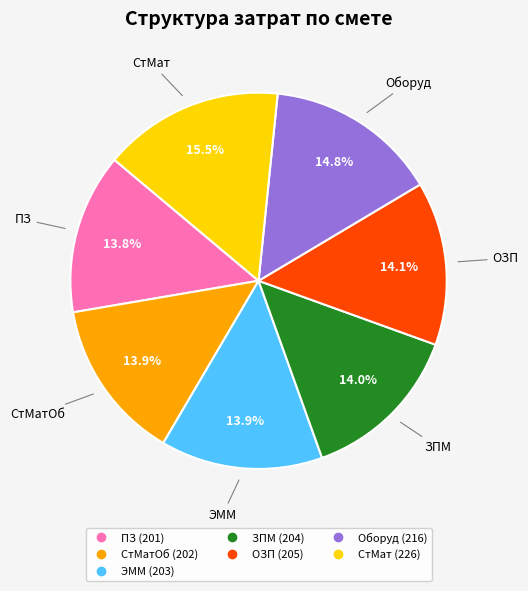

How many segments does this pie chart have?

7